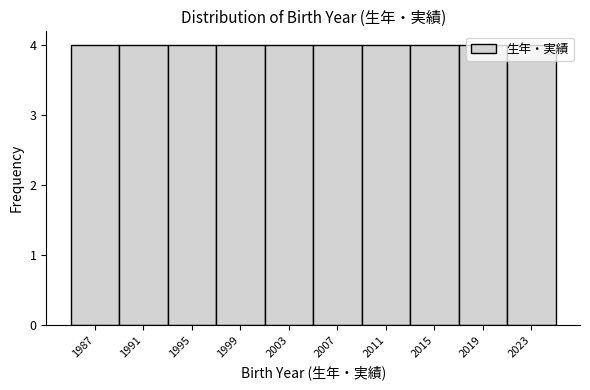

Reading left to right, transcribe this chart: for each bar, give the range it covers on the x-axis and its height. The values are not printed on the chart, so give them approximately, as read against the axis.

1985 to 1989: 4
1989 to 1993: 4
1993 to 1997: 4
1997 to 2001: 4
2001 to 2005: 4
2005 to 2009: 4
2009 to 2013: 4
2013 to 2017: 4
2017 to 2021: 4
2021 to 2025: 4